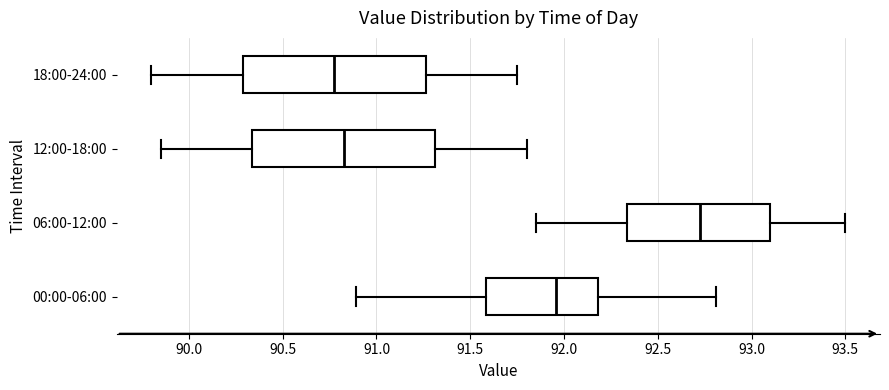

Where does the left whisker of the box for 00:00-06:00 end on the x-axis? The values are not printed on the chart, so give them approximately, as read against the axis.

90.90